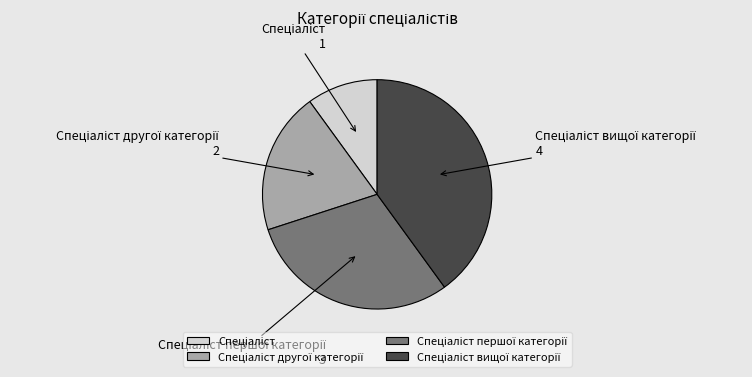

Is there a majority slice in this chart?

No